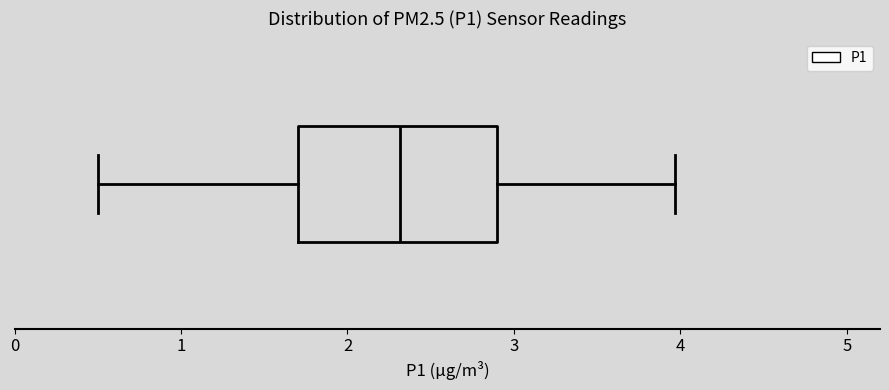

Transcribe this box plot: give where the median line is, the range the box spans, and where the two whiskers end, as read against the x-axis. The values are not printed on the chart, so give them approximately, as read against the axis.

median 2.3, box 1.7 to 2.9, whiskers 0.5 to 4.0